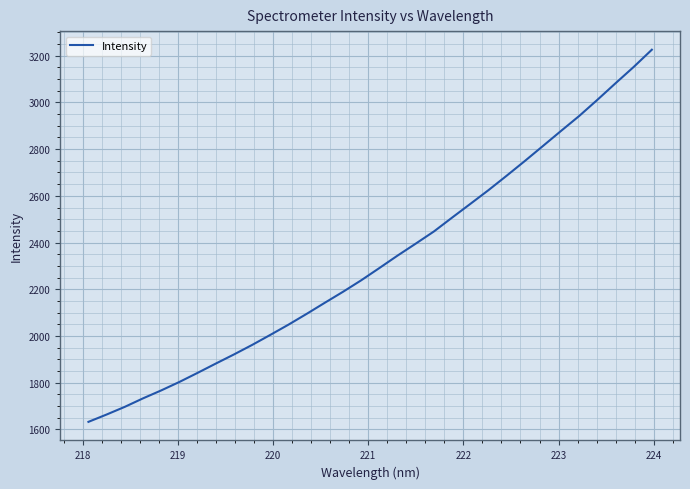

What is the difference between the maximum and minimum values?

1593.4